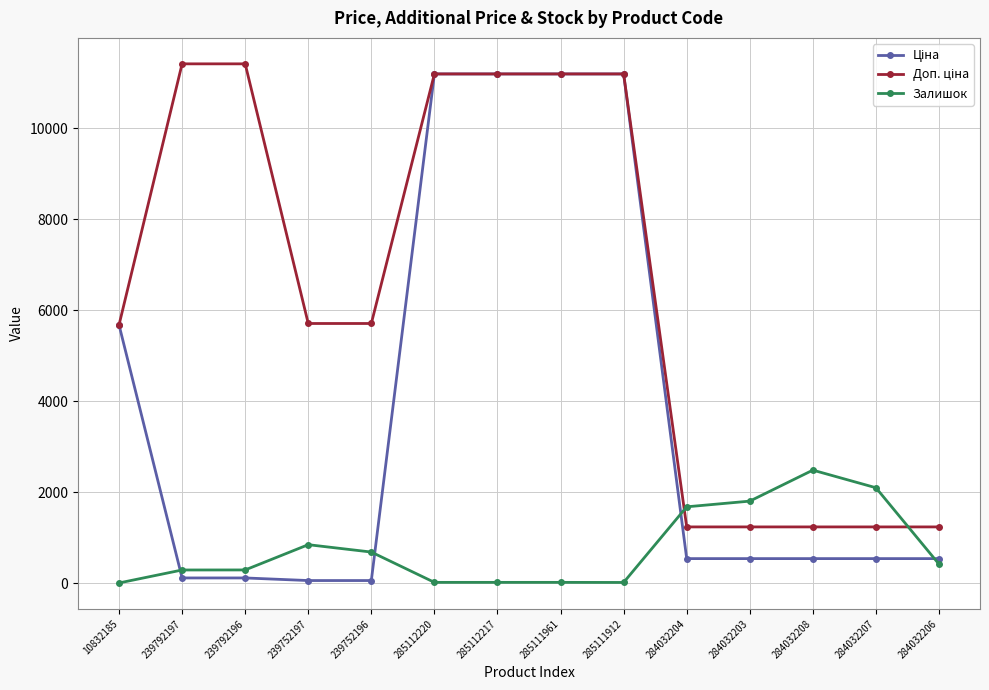

True or false: Залишок has a value of 2845.8 at 284032204.

False